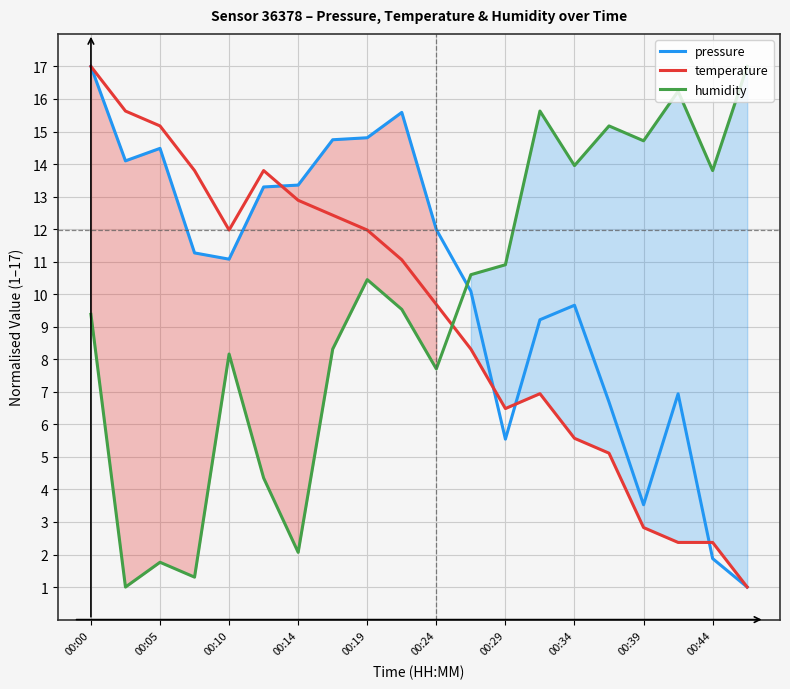

Reading right to left, extract all data points from this chart.

pressure: 1.0	1.9	6.9	3.5	6.7	9.7	9.2	5.5	10.1	12.0	15.6	14.8	14.7	13.4	13.3	11.1	11.3	14.5	14.1	17.0
temperature: 1.0	2.4	2.4	2.8	5.1	5.6	6.9	6.5	8.3	9.7	11.1	12.0	12.4	12.9	13.8	12.0	13.8	15.2	15.6	17.0
humidity: 17.0	13.8	16.2	14.7	15.2	14.0	15.6	10.9	10.6	7.7	9.5	10.4	8.3	2.1	4.4	8.2	1.3	1.8	1.0	9.4